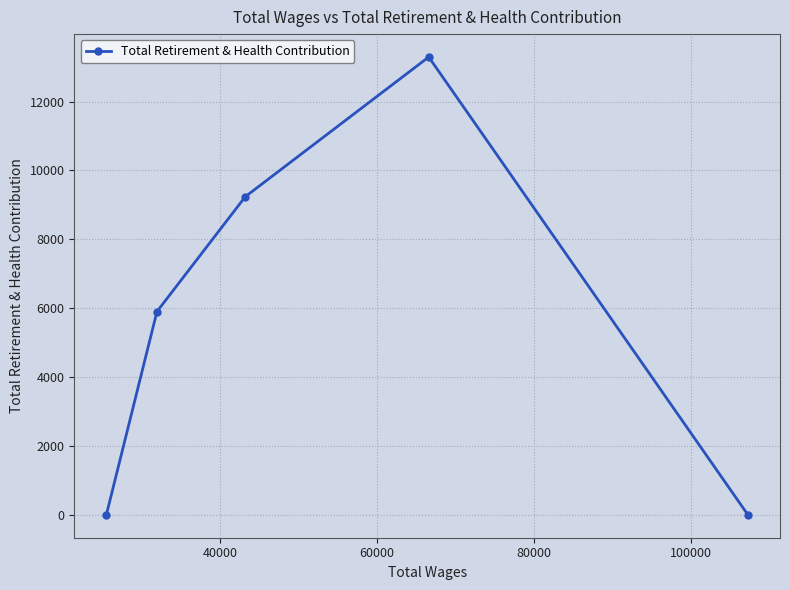

What is the difference between the maximum and minimum values?

13296